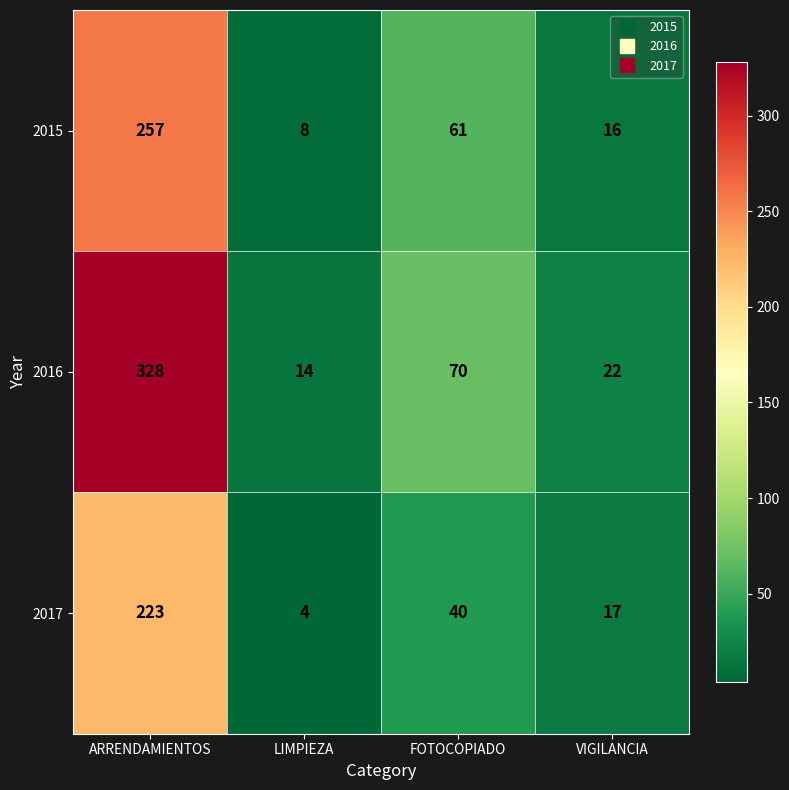

What is the sum of all 2015 values?

342